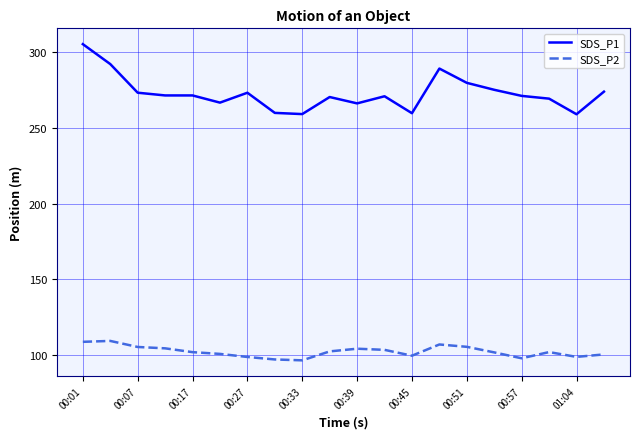

What is the lowest value of the SDS_P1 series?

259.0